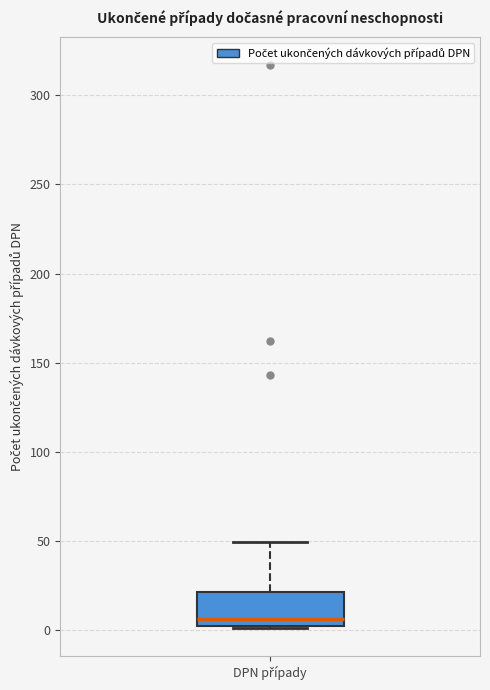

Transcribe this box plot: give where the median line is, the range the box spans, and where the two whiskers end, as read against the y-axis. The values are not printed on the chart, so give them approximately, as read against the axis.

median 5, box 0 to 20, whiskers 0 to 50